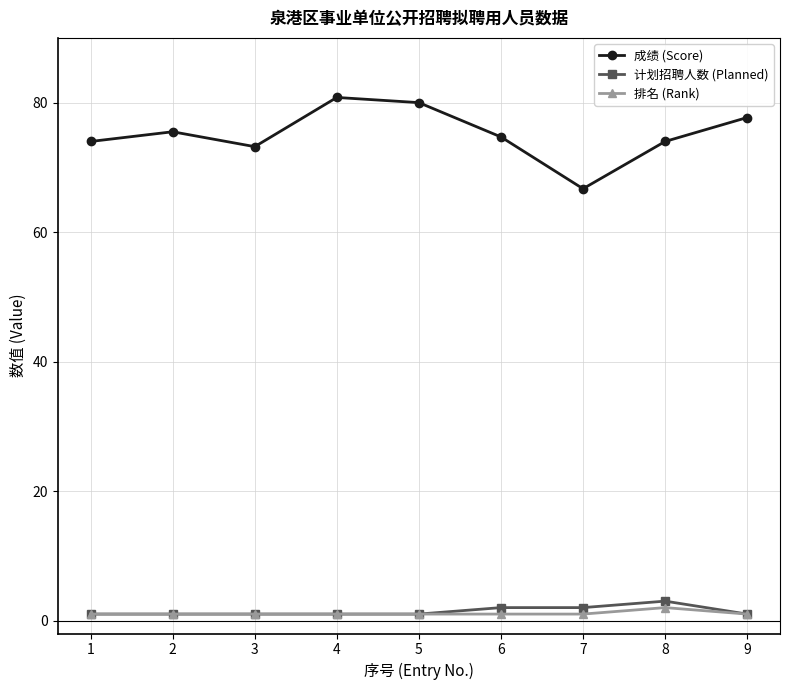

Which series has the largest total across all categories?

成绩 (Score)